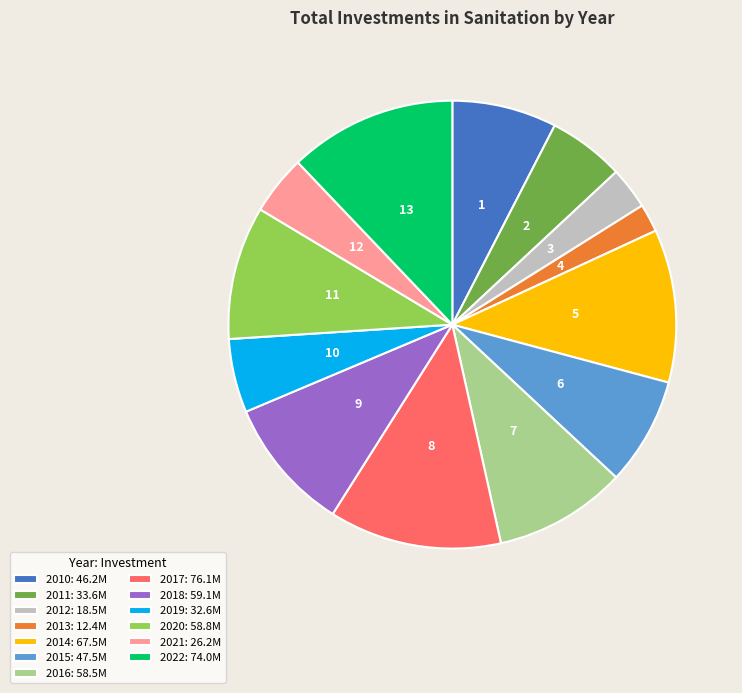

Is the sum of 2015: 47.5M and 2019: 32.6M greater than half?

No